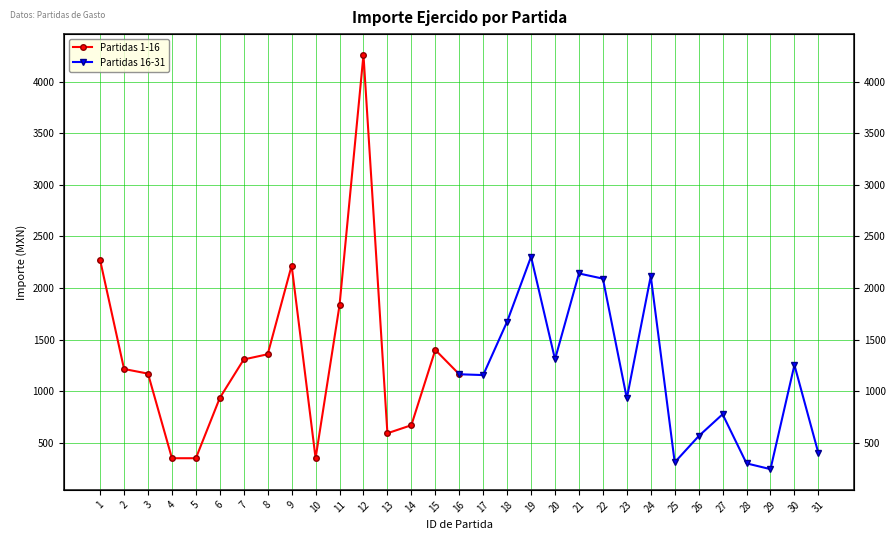

Is it true that Partidas 1-16 equals 935.0 at 6?

True